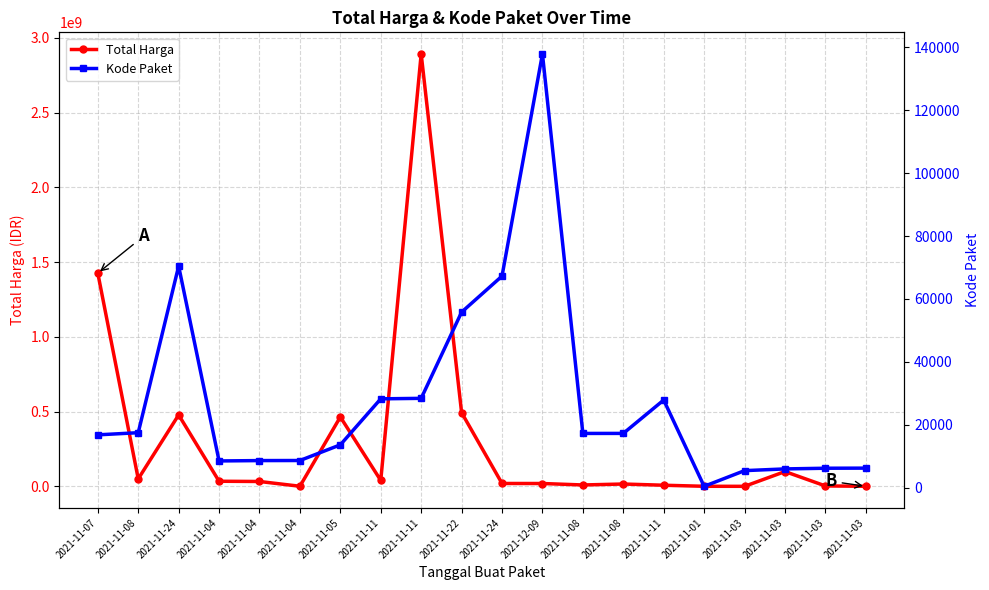

Between 2021-11-05 and 2021-11-07, which is larger?

2021-11-07